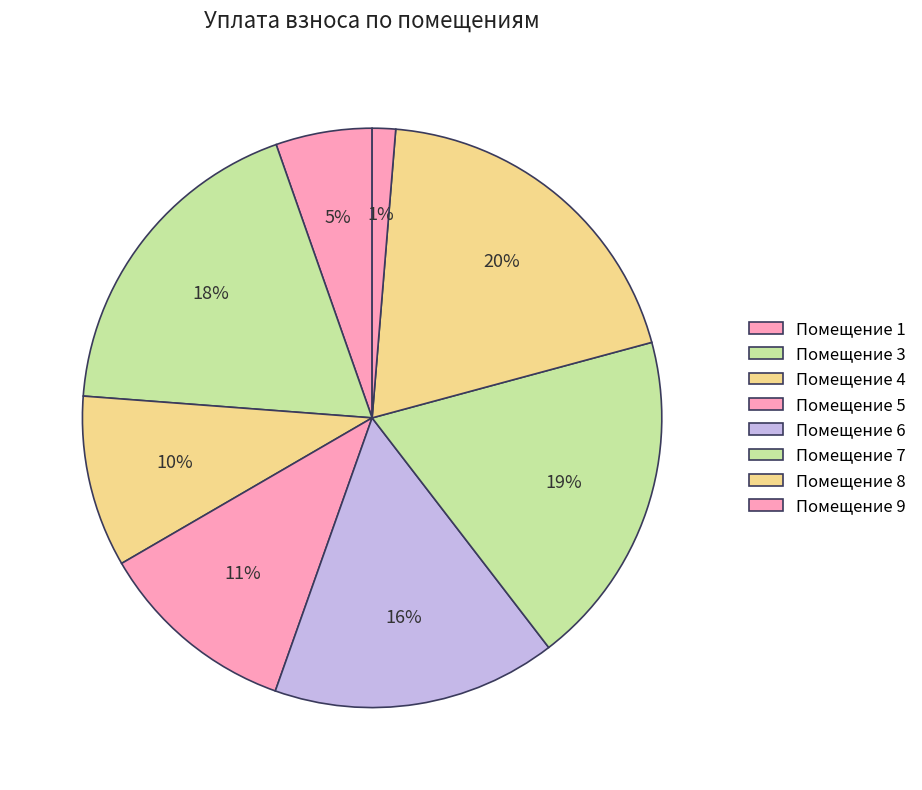

Is there a majority slice in this chart?

No